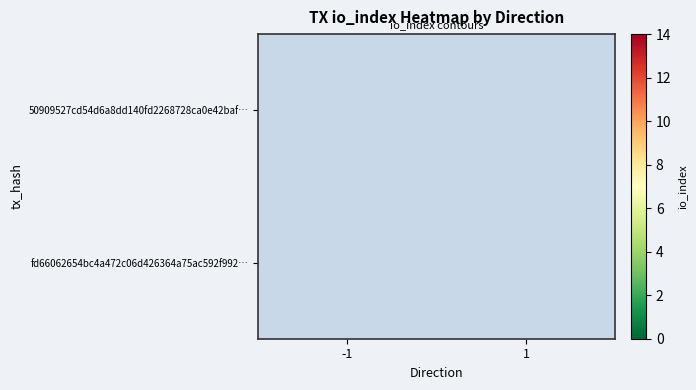

What is the difference between the highest and lowest values at 1?

14